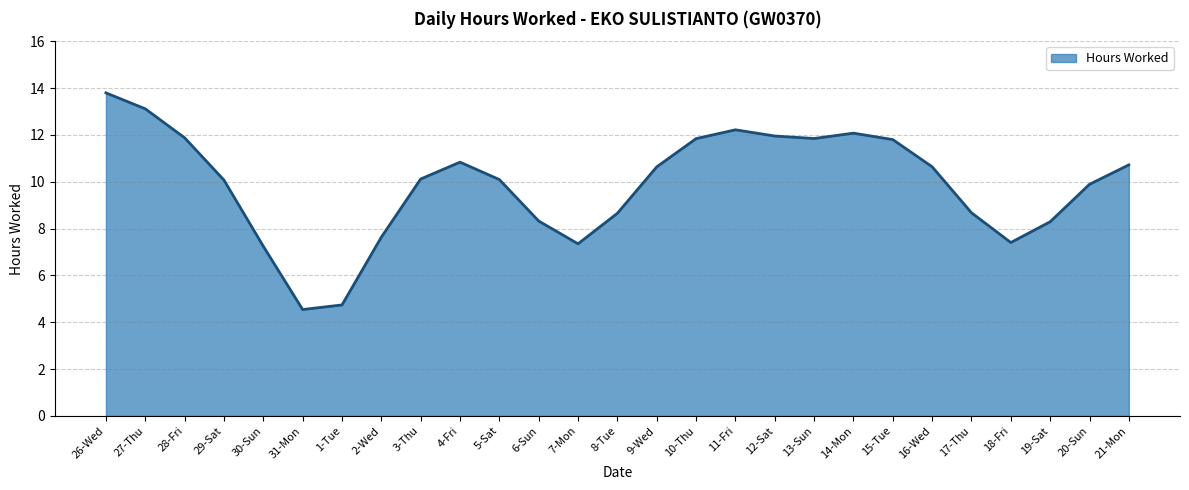

The chart shows a value of 11.9 at 30-Sun. True or false?

False